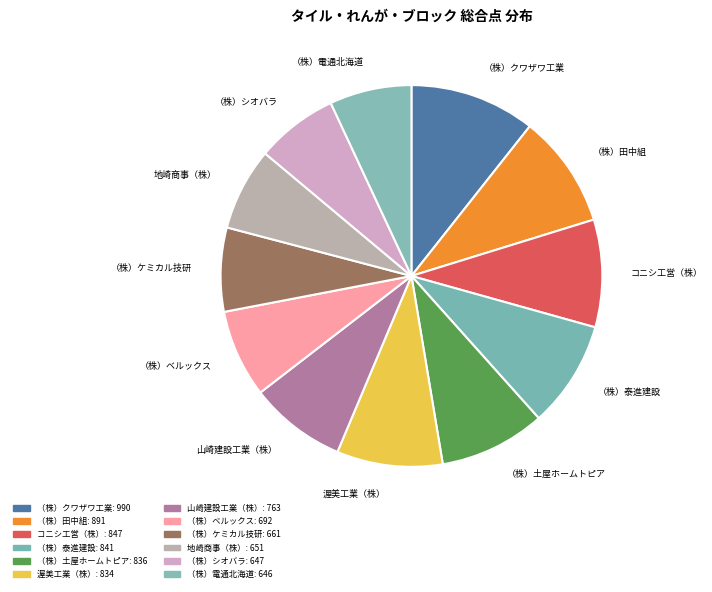

What is the largest slice in the pie chart?

（株）クワザワ工業